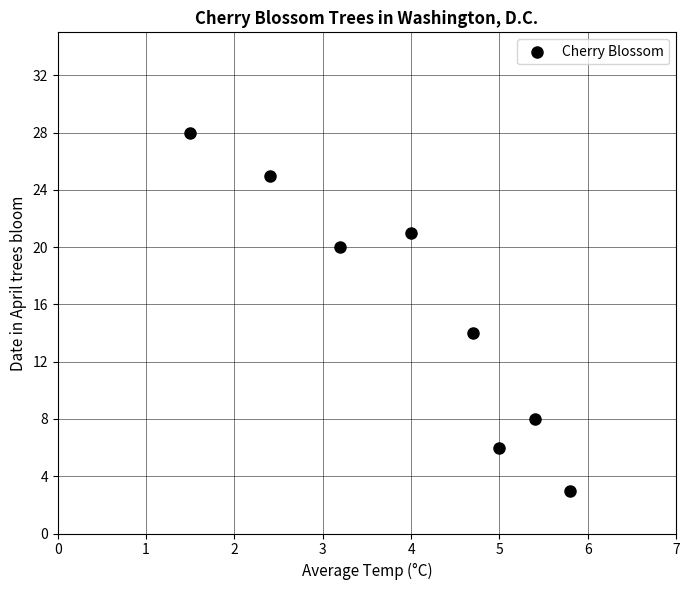

What is the average Y value?

16